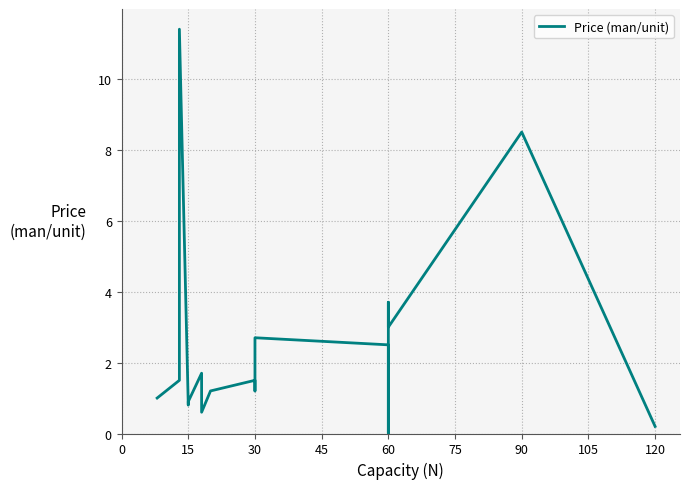

What is the sum of the values at 16 and 15?

6.7